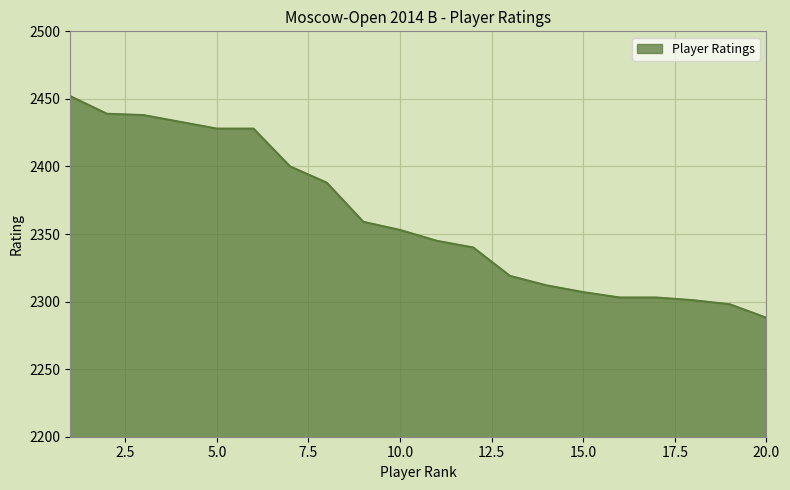

What is the difference between the maximum and minimum values?

164